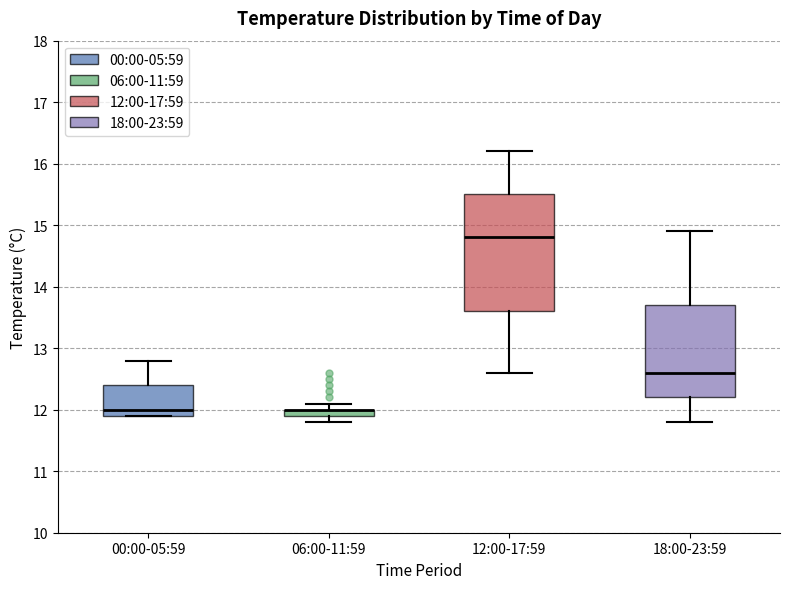

Where is the lower edge of the box for 06:00-11:59 on the y-axis? The values are not printed on the chart, so give them approximately, as read against the axis.

11.9